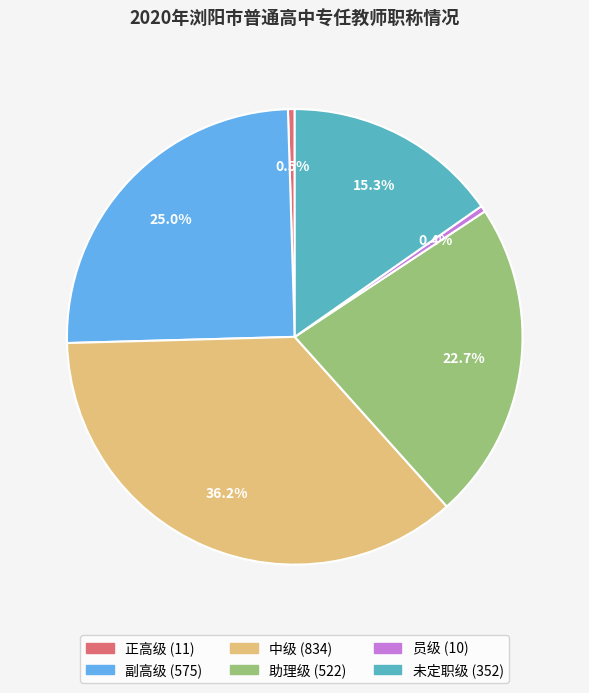

Which category has the biggest portion of the pie?

中级